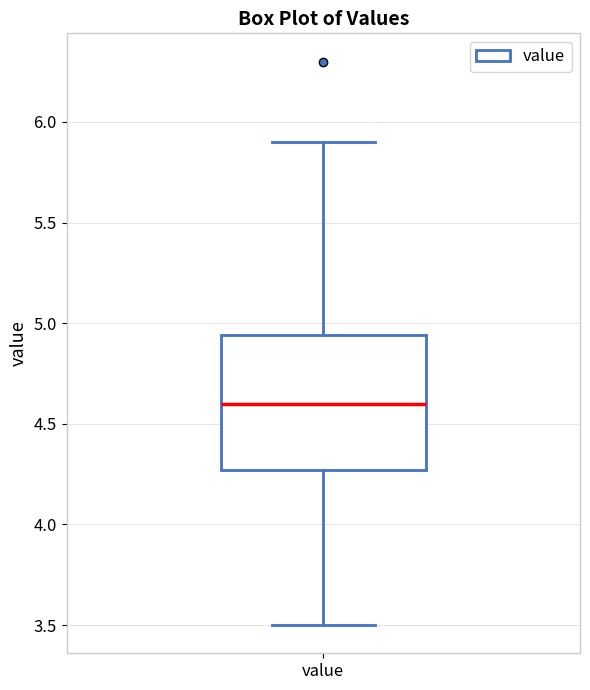

Read this box plot against the y-axis: the position of the median line, the range covered by the box, and the ends of both whiskers. The values are not printed on the chart, so give them approximately, as read against the axis.

median 4.60, box 4.25 to 4.95, whiskers 3.50 to 5.90